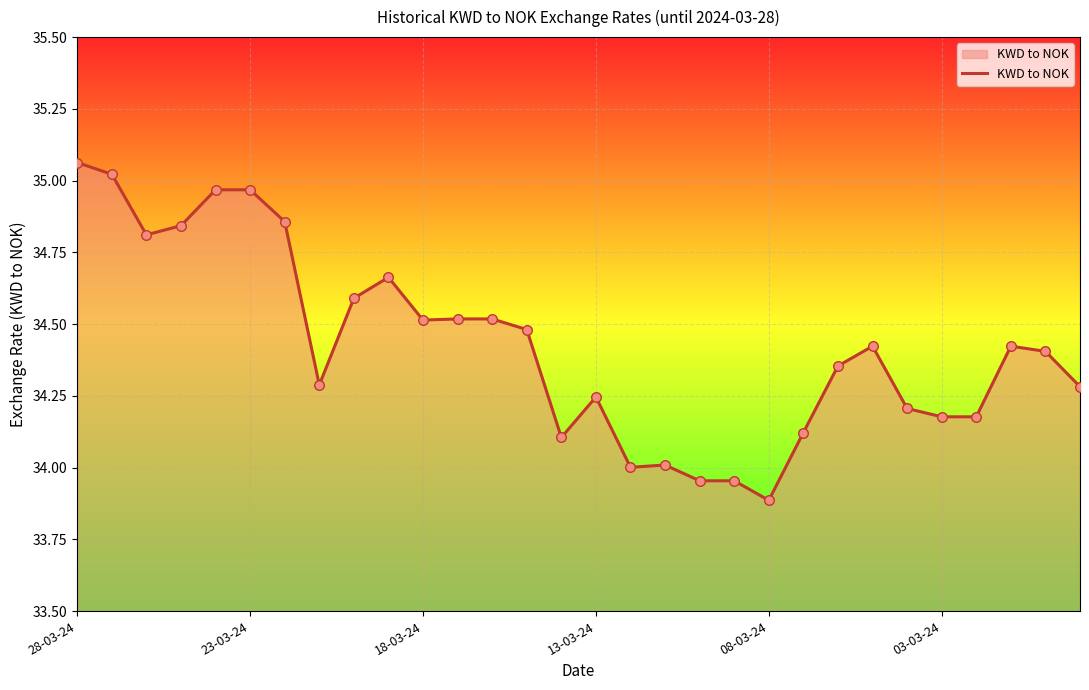

What is the smallest value displayed?

33.9